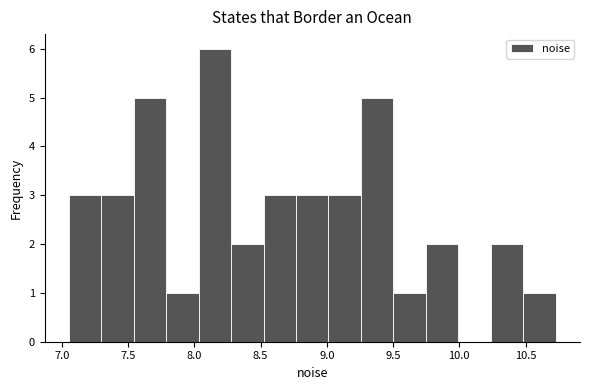

Reading left to right, transcribe this chart: for each bar, give the range it covers on the x-axis and its height. Neither the bar edges nor the heights are printed on the chart, so give them approximately, as read against the axes.

7.05 to 7.30: 3
7.30 to 7.55: 3
7.55 to 7.80: 5
7.80 to 8.05: 1
8.05 to 8.30: 6
8.30 to 8.50: 2
8.50 to 8.75: 3
8.75 to 9.00: 3
9.00 to 9.25: 3
9.25 to 9.50: 5
9.50 to 9.75: 1
9.75 to 10.00: 2
10.00 to 10.25: 0
10.25 to 10.50: 2
10.50 to 10.75: 1